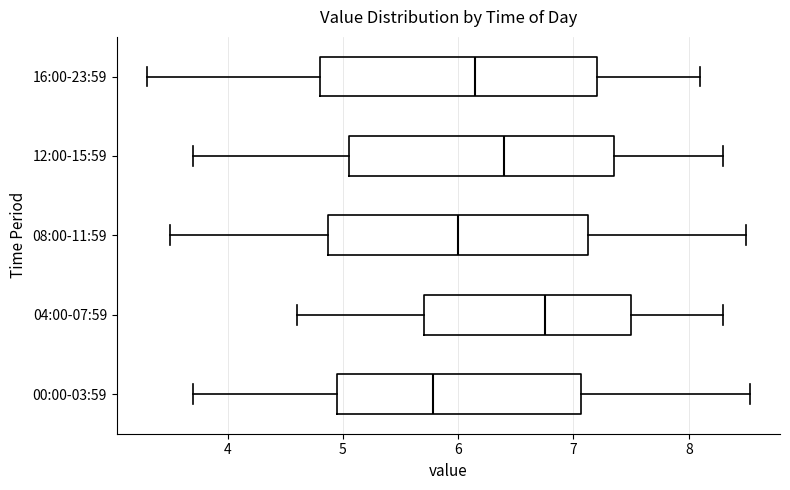

Comparing the boxes themselves (not the whiskers), which one is the widest?

16:00-23:59